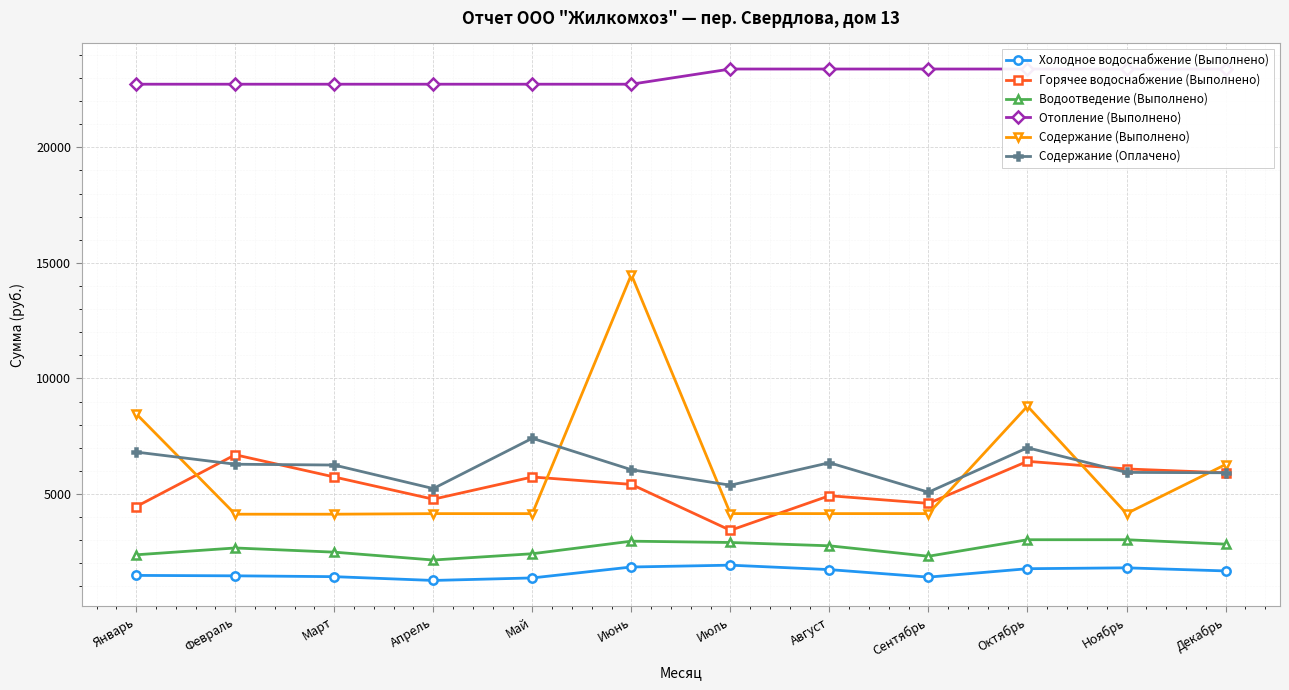

Which has a higher value, Май or Ноябрь?

Ноябрь